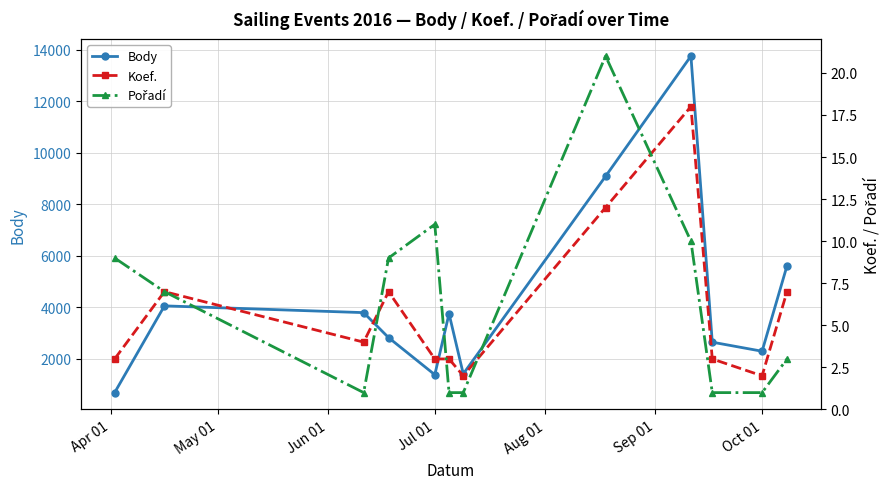

Where is the first local minimum for Body?

Jul 01